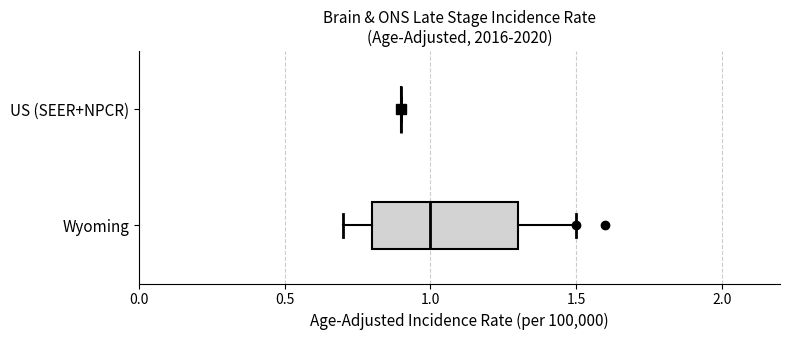

Where is the left edge of the box for Wyoming on the x-axis? The values are not printed on the chart, so give them approximately, as read against the axis.

0.8